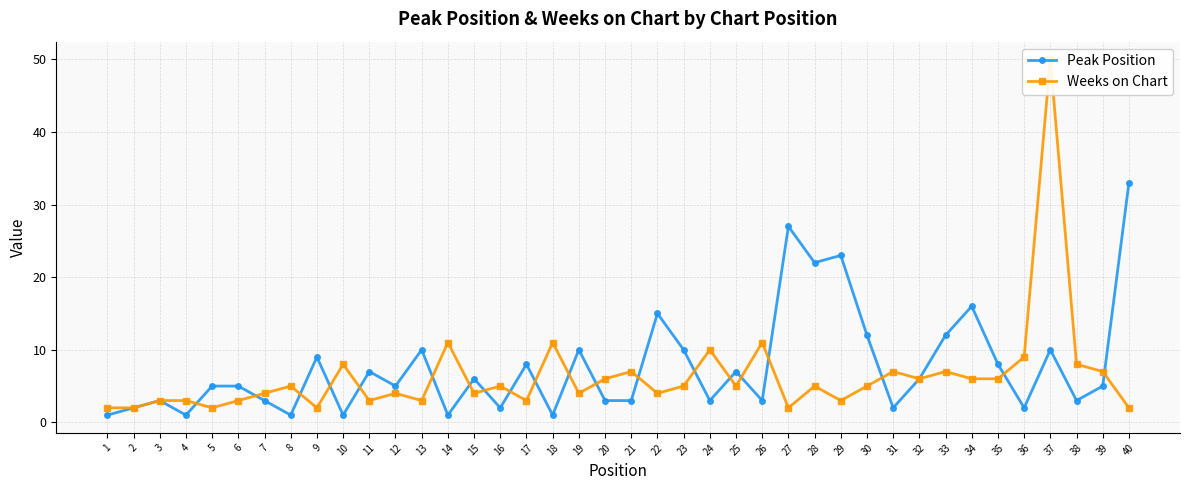

Reading left to right, list all the values displayed in this chart.

Peak Position: 1=1	2=2	3=3	4=1	5=5	6=5	7=3	8=1	9=9	10=1	11=7	12=5	13=10	14=1	15=6	16=2	17=8	18=1	19=10	20=3	21=3	22=15	23=10	24=3	25=7	26=3	27=27	28=22	29=23	30=12	31=2	32=6	33=12	34=16	35=8	36=2	37=10	38=3	39=5	40=33
Weeks on Chart: 1=2	2=2	3=3	4=3	5=2	6=3	7=4	8=5	9=2	10=8	11=3	12=4	13=3	14=11	15=4	16=5	17=3	18=11	19=4	20=6	21=7	22=4	23=5	24=10	25=5	26=11	27=2	28=5	29=3	30=5	31=7	32=6	33=7	34=6	35=6	36=9	37=50	38=8	39=7	40=2